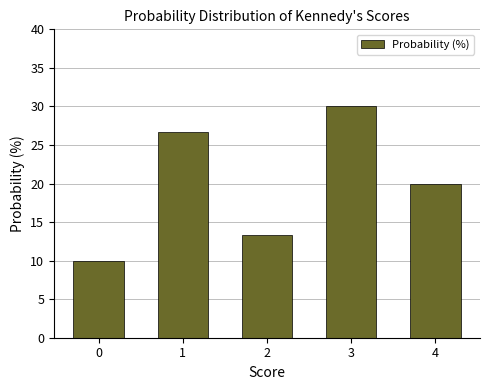

True or false: the data shows 30.0 at 3.

True